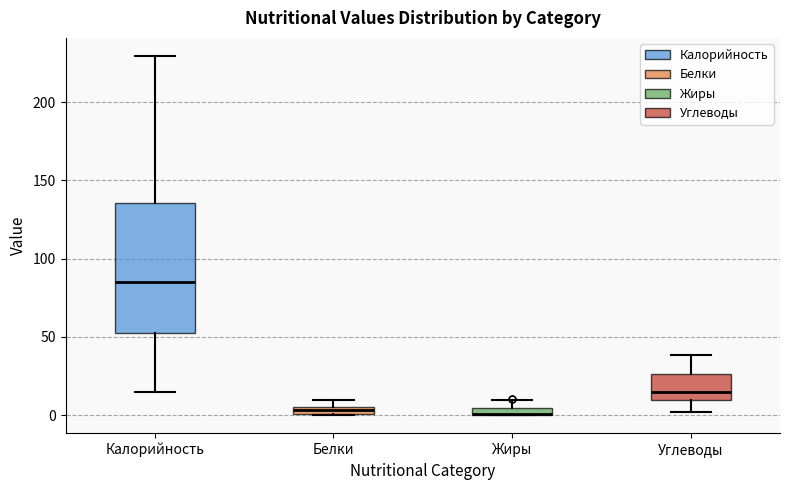

Comparing the boxes themselves (not the whiskers), which one is the tallest?

Калорийность